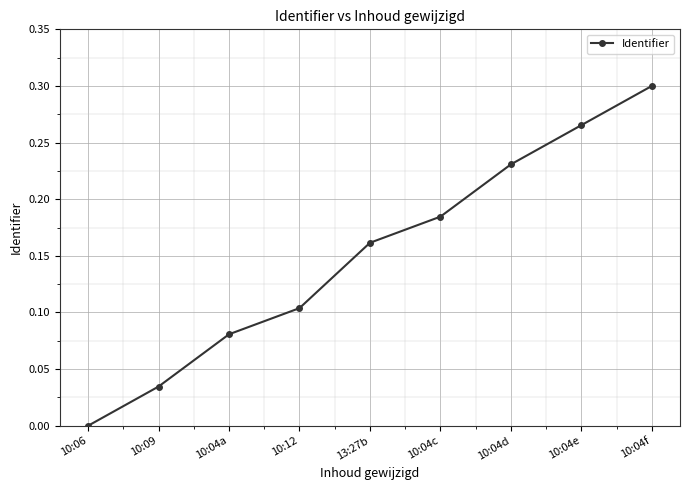

Count the number of values greater than 0.

8